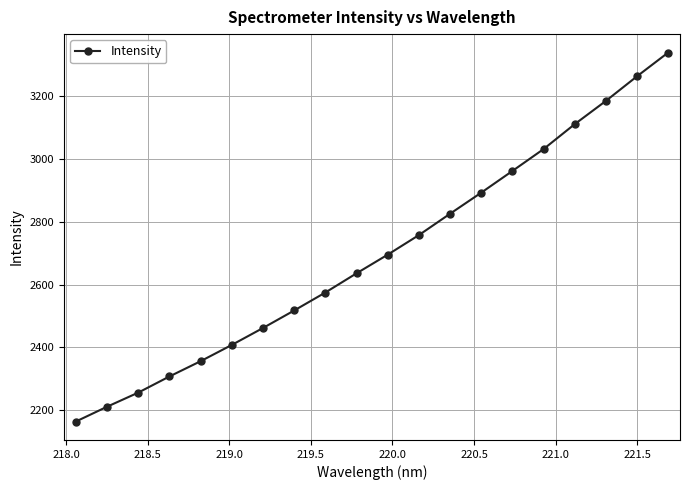

What is the value of the 13th point from the left?

2826.2